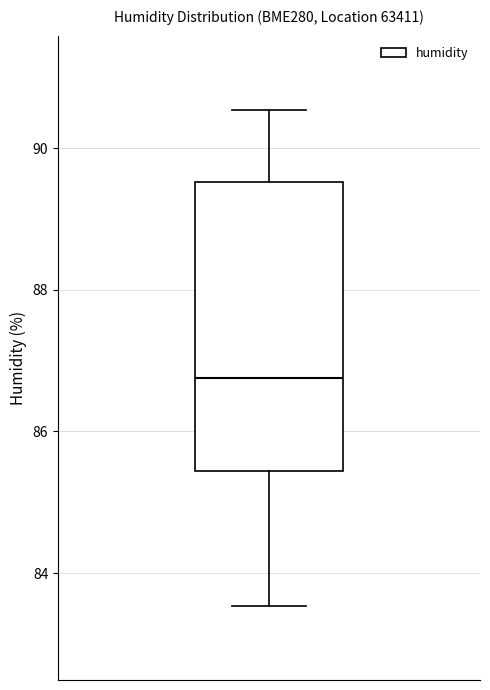

Transcribe this box plot: give where the median line is, the range the box spans, and where the two whiskers end, as read against the y-axis. The values are not printed on the chart, so give them approximately, as read against the axis.

median 86.8, box 85.4 to 89.6, whiskers 83.6 to 90.6